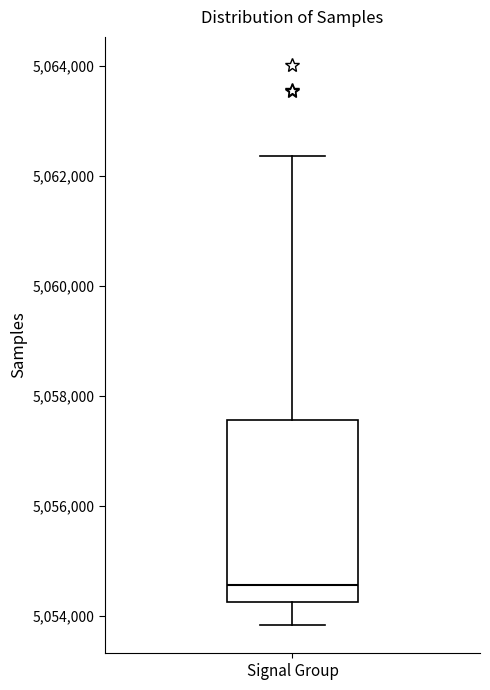

Where is the lower edge of the box for Signal Group on the y-axis? The values are not printed on the chart, so give them approximately, as read against the axis.

5054200